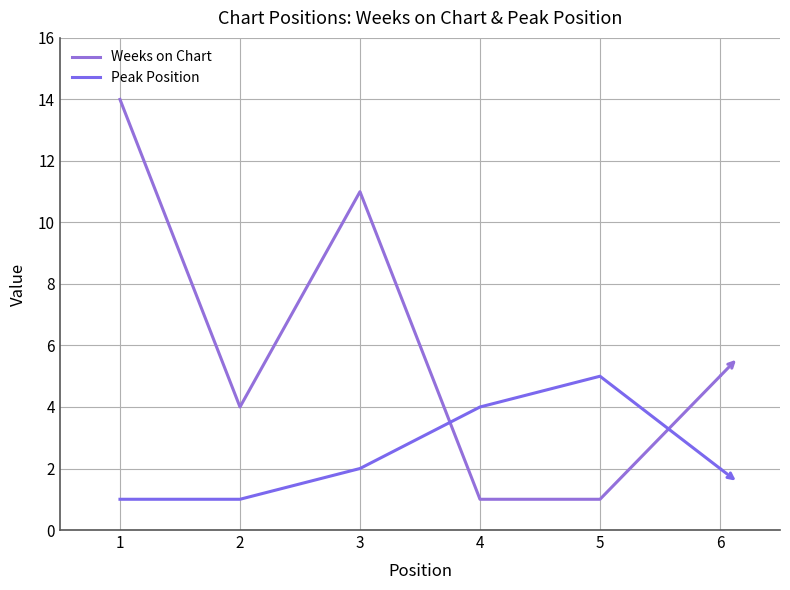

In Peak Position, how many points are higher than both neighbors (excluding endpoints)?

1